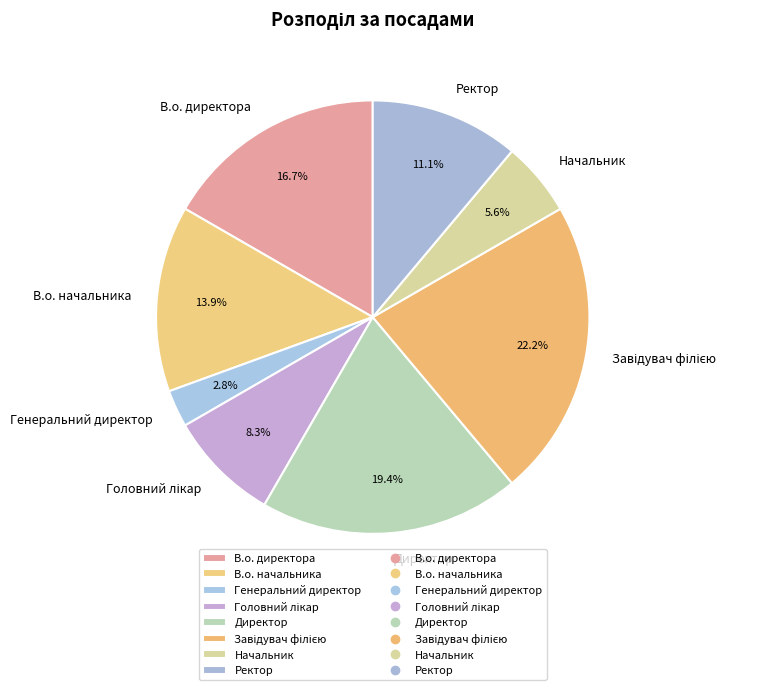

Which category has the smallest portion of the pie?

Генеральний директор